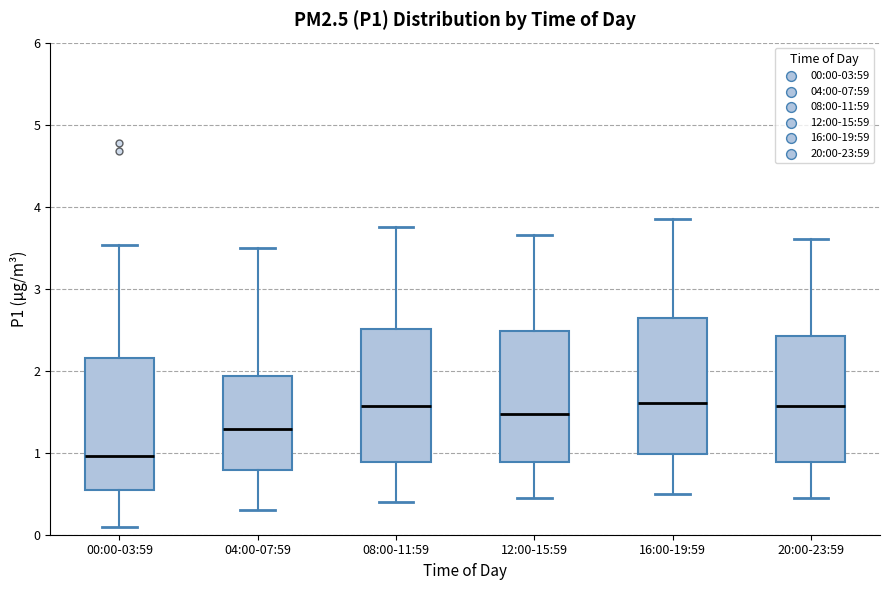

Where does the median line of the box for 04:00-07:59 sit on the y-axis? The values are not printed on the chart, so give them approximately, as read against the axis.

1.3